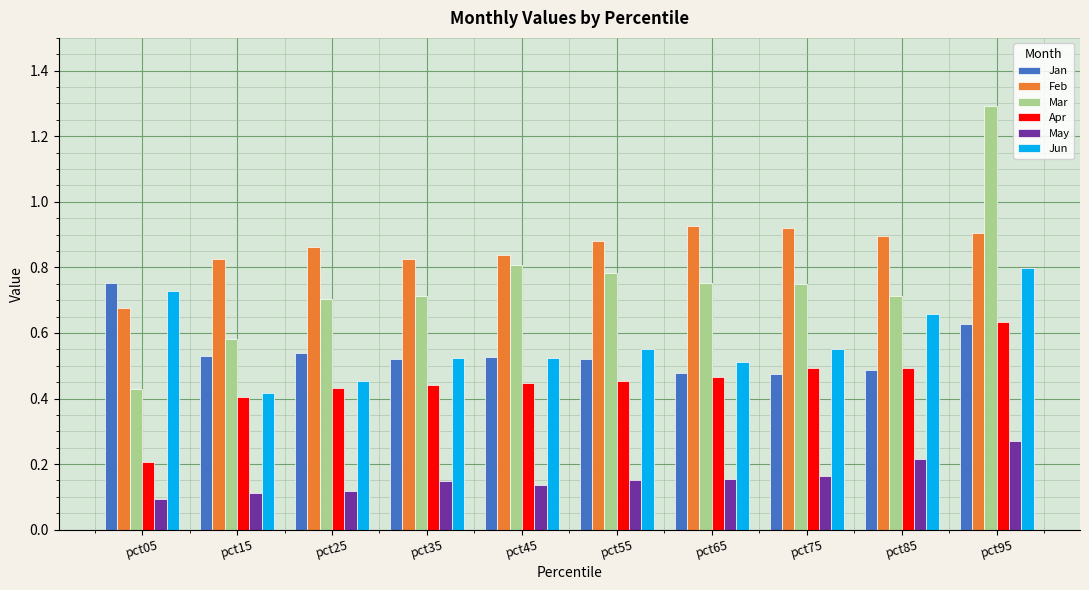

Which series has the largest range (max minus min)?

Mar